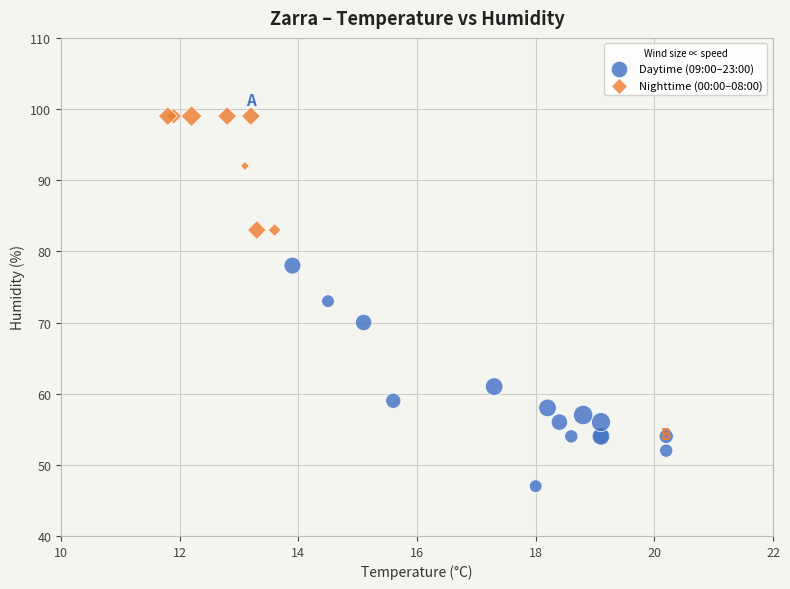

Which series contains the lowest Y value?

Daytime (09:00–23:00)